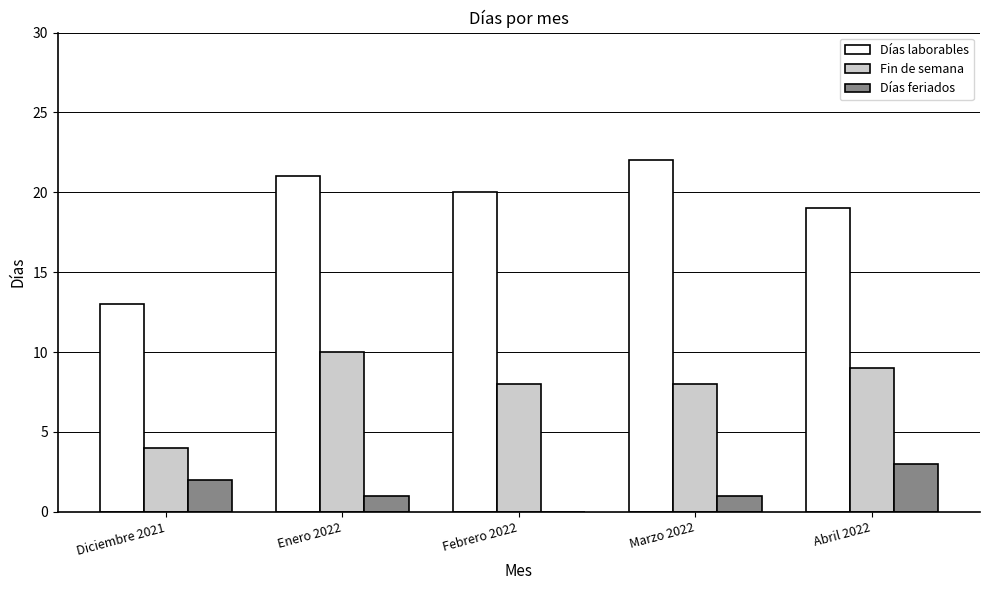

Is the value of Fin de semana at Enero 2022 greater than the value of Días feriados at Enero 2022?

Yes